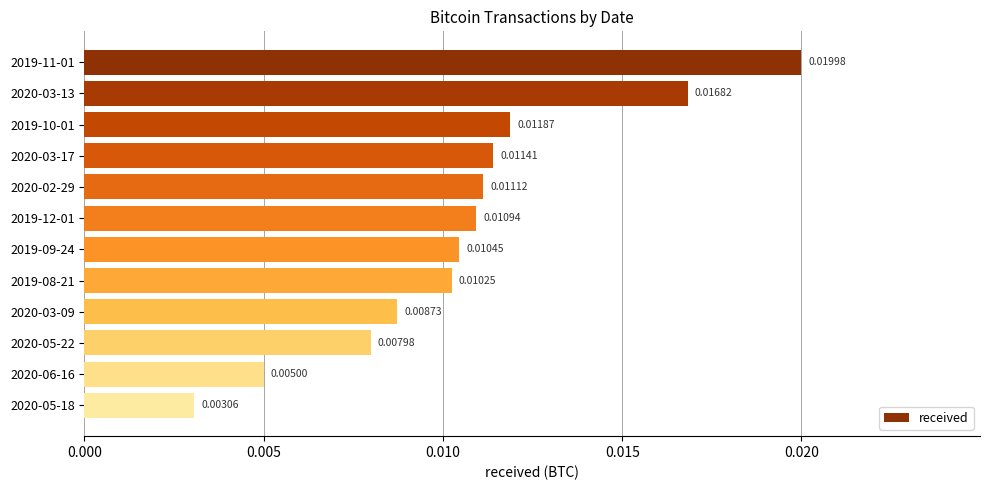

How many distinct data groups are displayed?

1